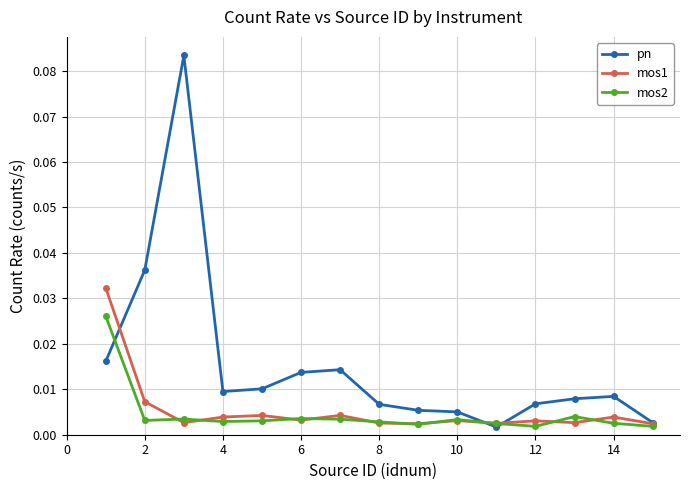

Which series has the largest range (max minus min)?

pn